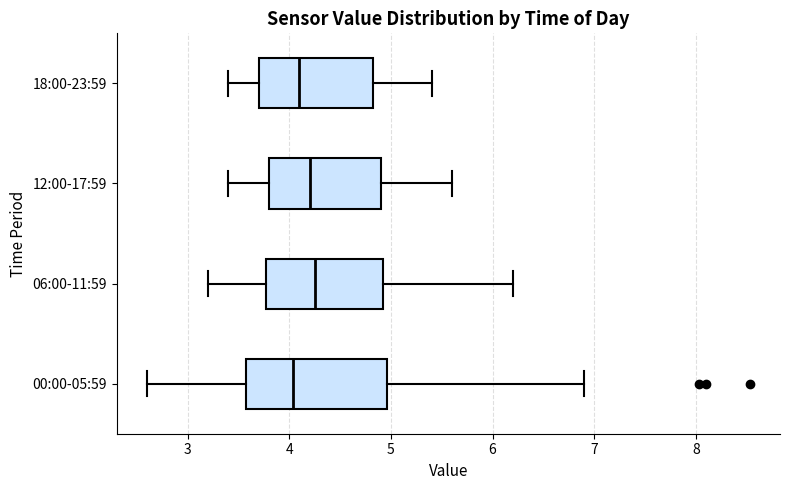

Reading bottom to top, transcribe this box plot: for each box, give where its median line is, the range the box spans, and where its two whiskers end, as read against the x-axis. The values are not printed on the chart, so give them approximately, as read against the axis.

00:00-05:59: median 4.0, box 3.6 to 5.0, whiskers 2.6 to 6.9
06:00-11:59: median 4.3, box 3.8 to 4.9, whiskers 3.2 to 6.2
12:00-17:59: median 4.2, box 3.8 to 4.9, whiskers 3.4 to 5.6
18:00-23:59: median 4.1, box 3.7 to 4.8, whiskers 3.4 to 5.4